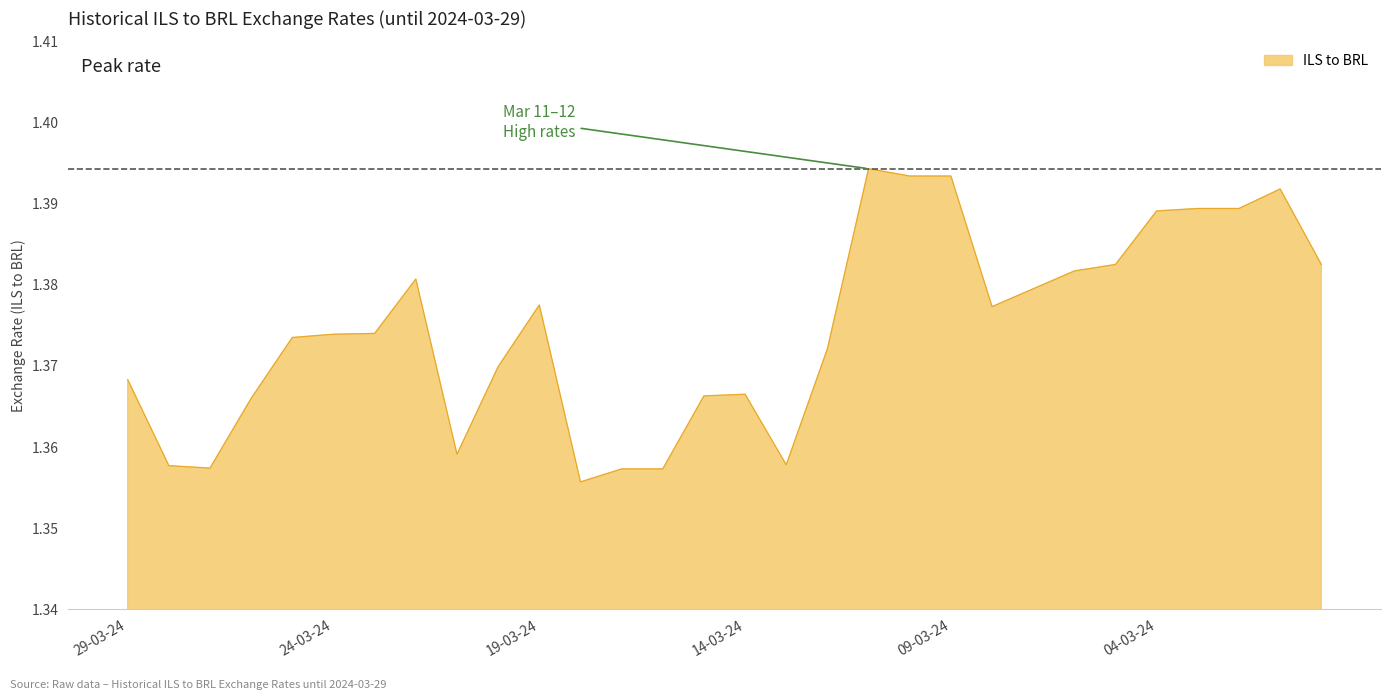

True or false: the data has more than 2 interior local peaks.

True